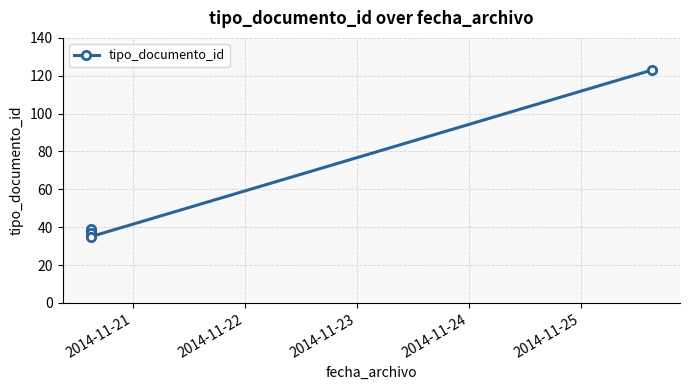

Reading right to left, list all the values displayed in this chart.

123	35	37	39	36	38